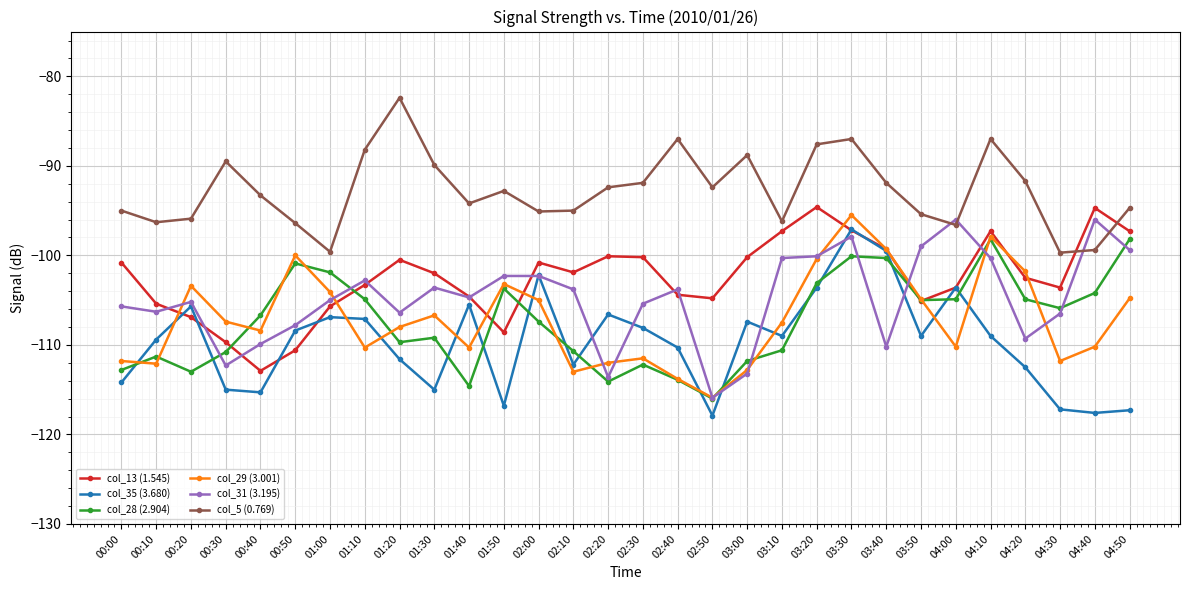

What position from the right is 02:40?

14